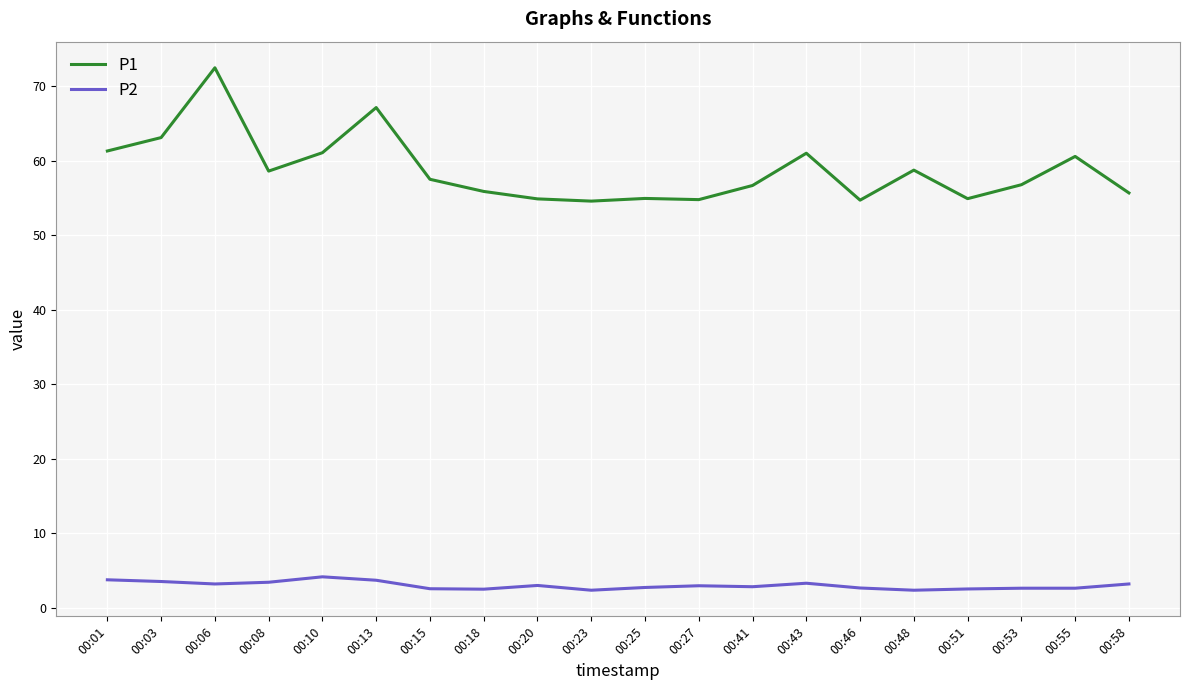

The value of P2 at 00:13 is 3.7. True or false?

True